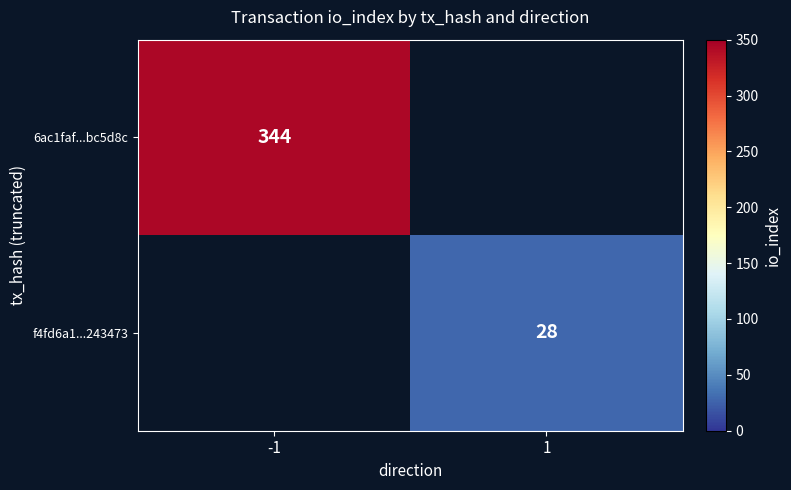

True or false: 6ac1faf...bc5d8c has a value of 344 at -1.

True